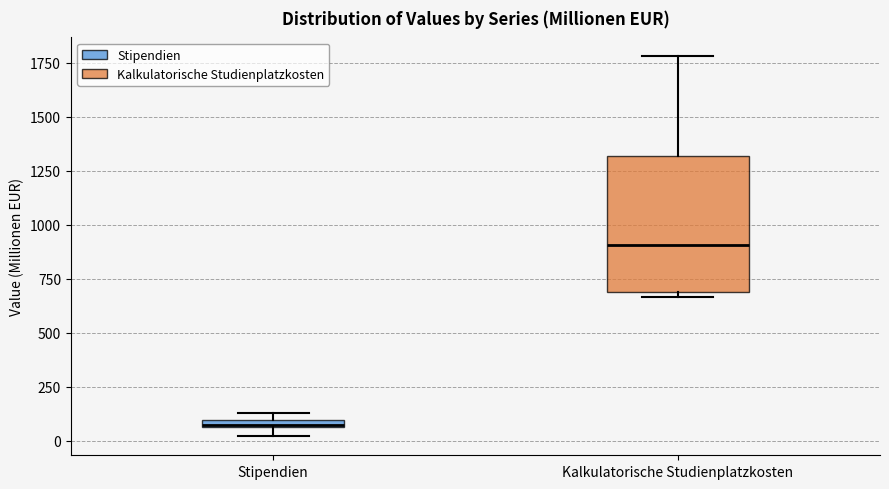

Which box is the tallest, from its lower edge to its upper edge?

Kalkulatorische Studienplatzkosten